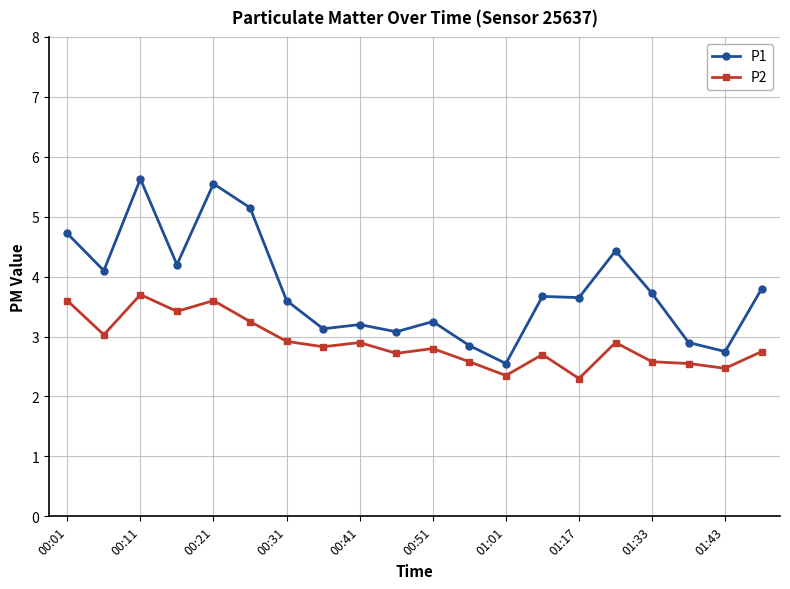

What is the difference between the maximum and minimum values in the P2 series?

1.4